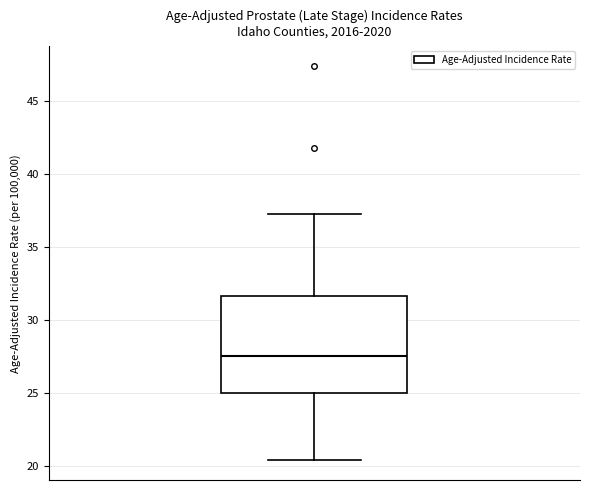

Where does the upper whisker of the box end on the y-axis? The values are not printed on the chart, so give them approximately, as read against the axis.

37.5